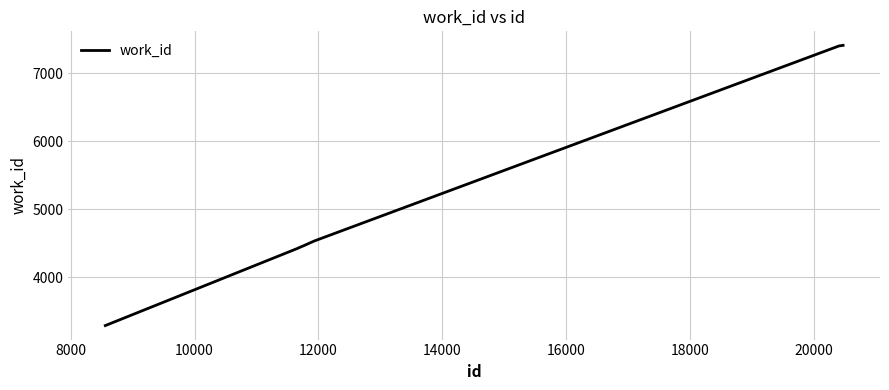

What is the greatest value displayed?

7407